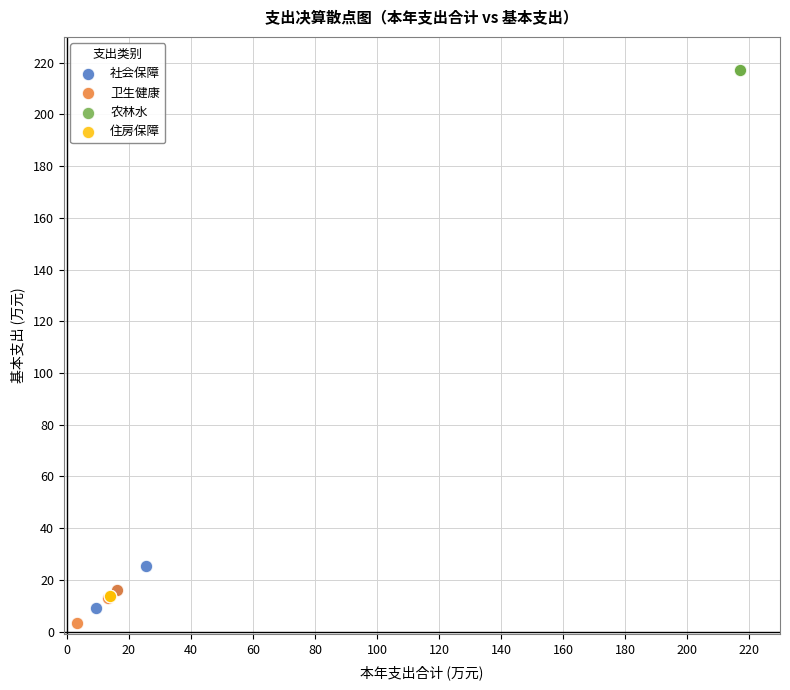

Which series reaches the minimum Y coordinate?

卫生健康